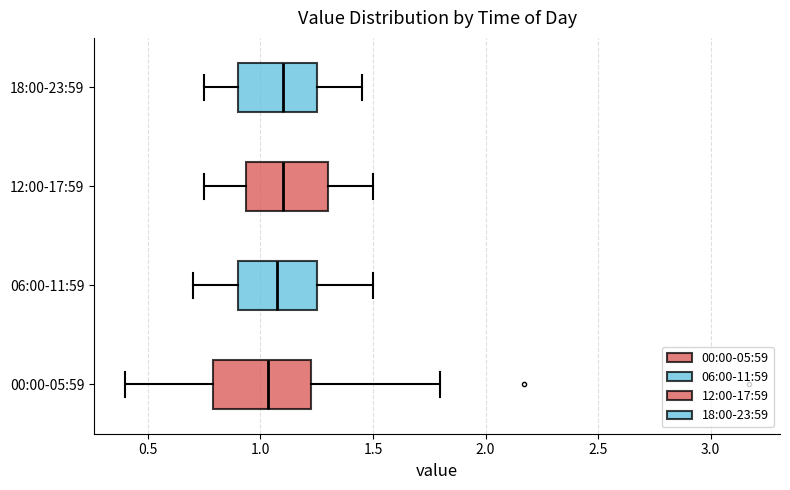

Where does the median line of the box for 00:00-05:59 sit on the x-axis? The values are not printed on the chart, so give them approximately, as read against the axis.

1.05